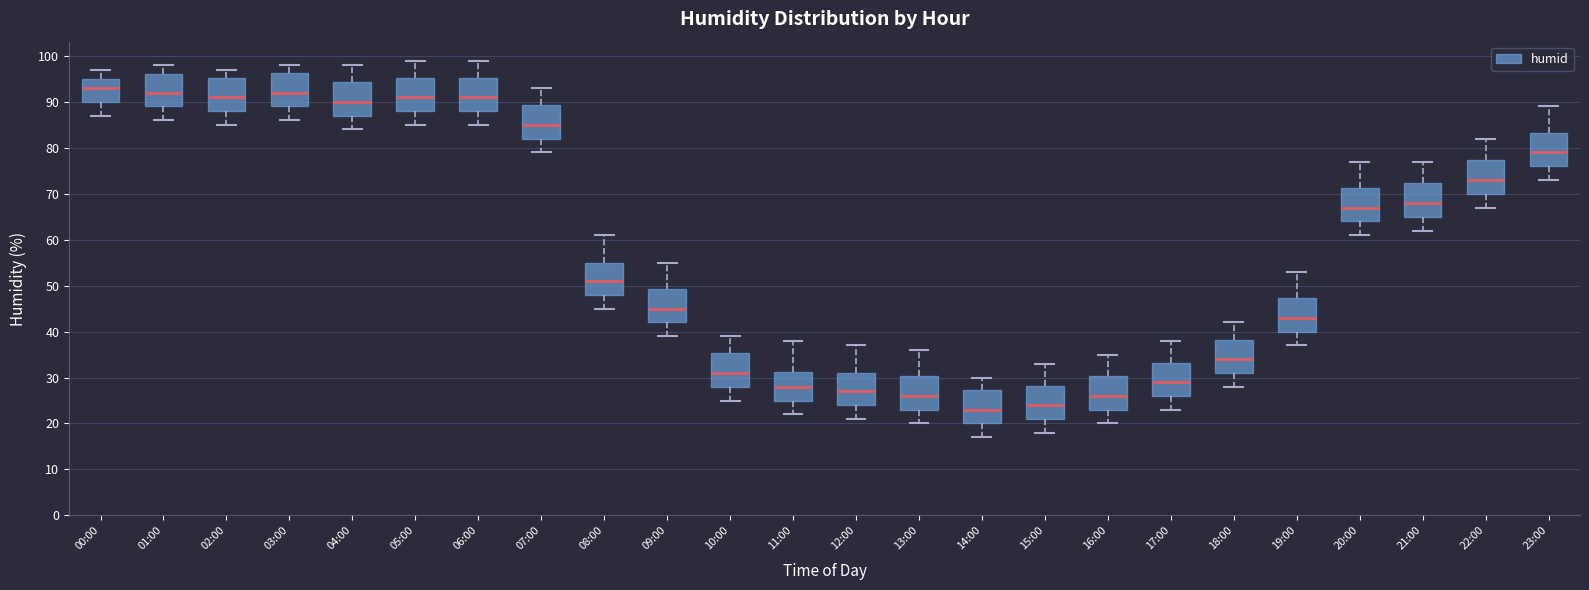

Reading left to right, read every box against the y-axis: the position of its median line, the range the box covers, and the ends of its whiskers. The values are not printed on the chart, so give them approximately, as read against the axis.

00:00: median 93, box 90 to 95, whiskers 87 to 97
01:00: median 92, box 89 to 96, whiskers 86 to 98
02:00: median 91, box 88 to 95, whiskers 85 to 97
03:00: median 92, box 89 to 96, whiskers 86 to 98
04:00: median 90, box 87 to 94, whiskers 84 to 98
05:00: median 91, box 88 to 95, whiskers 85 to 99
06:00: median 91, box 88 to 95, whiskers 85 to 99
07:00: median 85, box 82 to 89, whiskers 79 to 93
08:00: median 51, box 48 to 55, whiskers 45 to 61
09:00: median 45, box 42 to 49, whiskers 39 to 55
10:00: median 31, box 28 to 35, whiskers 25 to 39
11:00: median 28, box 25 to 31, whiskers 22 to 38
12:00: median 27, box 24 to 31, whiskers 21 to 37
13:00: median 26, box 23 to 30, whiskers 20 to 36
14:00: median 23, box 20 to 27, whiskers 17 to 30
15:00: median 24, box 21 to 28, whiskers 18 to 33
16:00: median 26, box 23 to 30, whiskers 20 to 35
17:00: median 29, box 26 to 33, whiskers 23 to 38
18:00: median 34, box 31 to 38, whiskers 28 to 42
19:00: median 43, box 40 to 47, whiskers 37 to 53
20:00: median 67, box 64 to 71, whiskers 61 to 77
21:00: median 68, box 65 to 72, whiskers 62 to 77
22:00: median 73, box 70 to 77, whiskers 67 to 82
23:00: median 79, box 76 to 83, whiskers 73 to 89